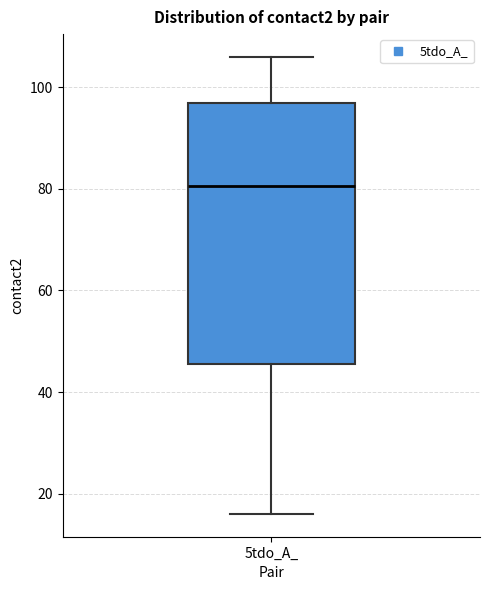

Read this box plot against the y-axis: the position of the median line, the range covered by the box, and the ends of both whiskers. The values are not printed on the chart, so give them approximately, as read against the axis.

median 80, box 46 to 98, whiskers 16 to 106